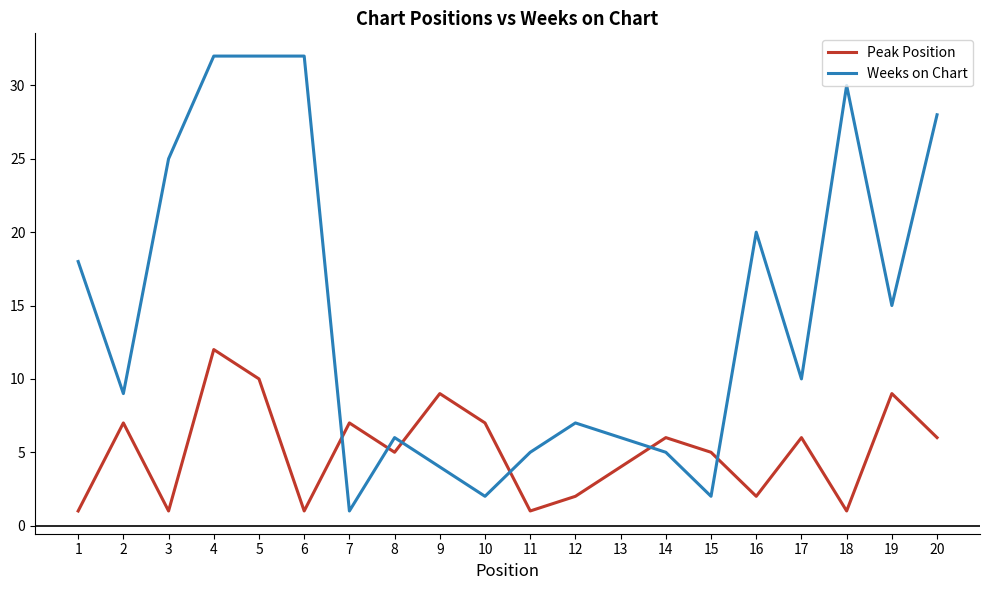

Rank the series by their maximum value, from highest to lowest.

Weeks on Chart, Peak Position